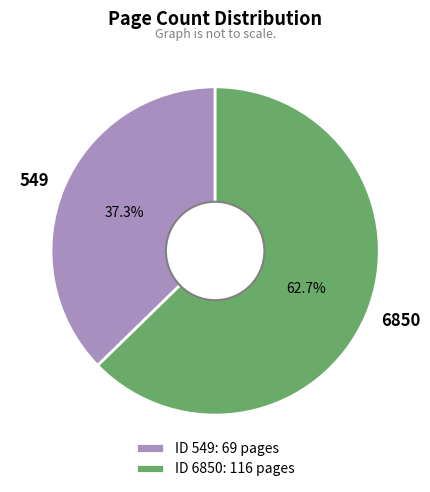

True or false: 6850 accounts for 55% of the total.

False